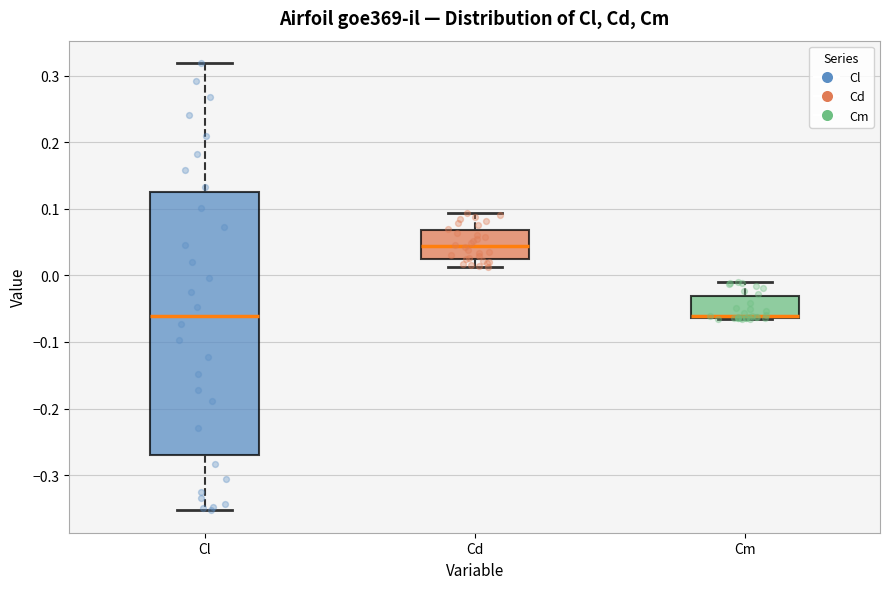

Where does the median line of the box for Cd sit on the y-axis? The values are not printed on the chart, so give them approximately, as read against the axis.

0.04